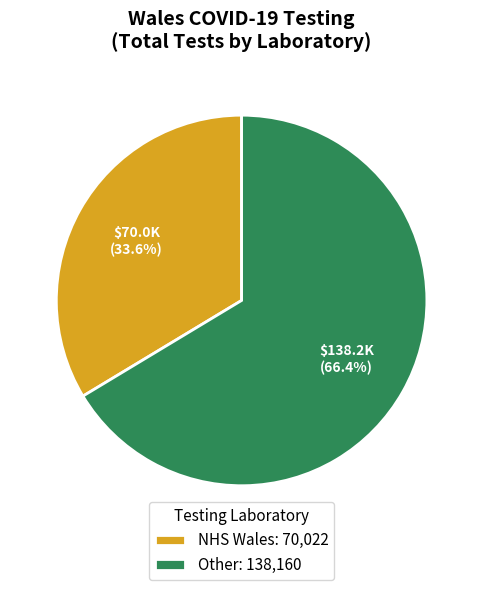

Combined, do Other: 138,160 and NHS Wales: 70,022 account for over 50%?

Yes